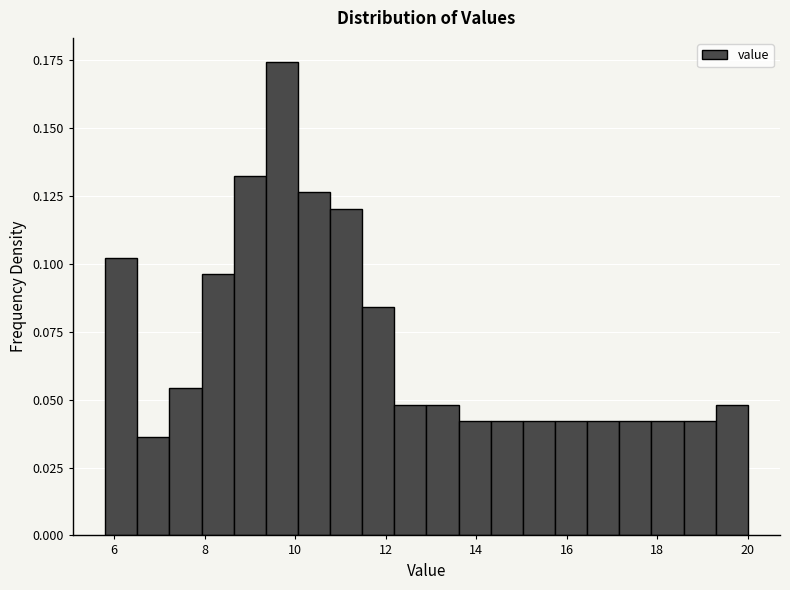

Around what value on the x-axis is the tallest bar? Give the approximate position of its centre, as read against the axis.

9.8